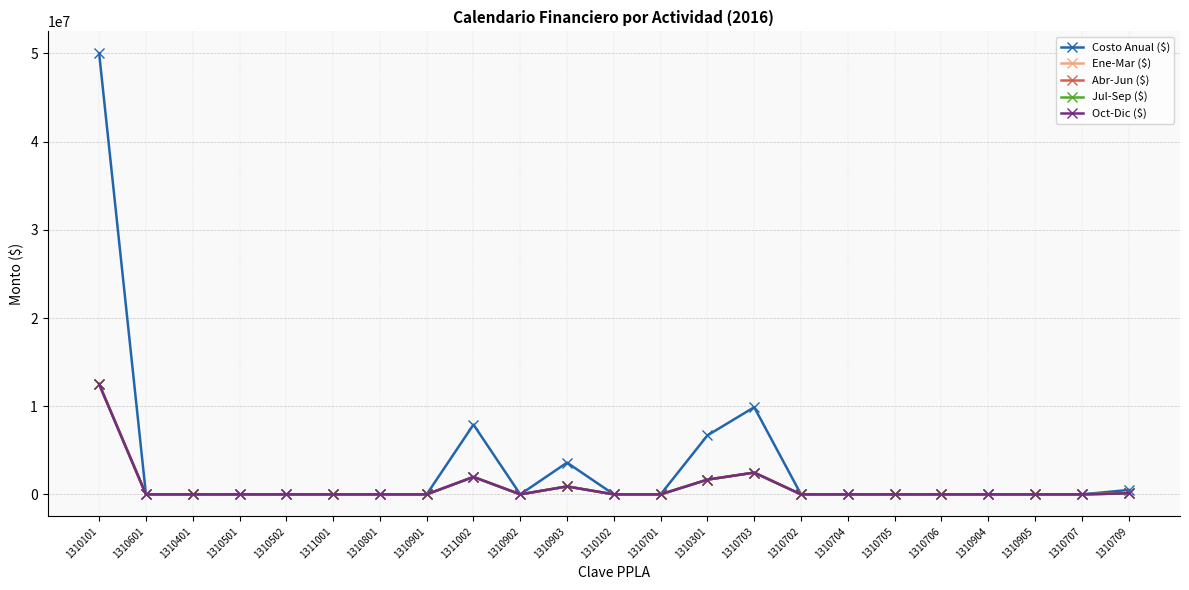

Does the chart have visible grid lines?

Yes